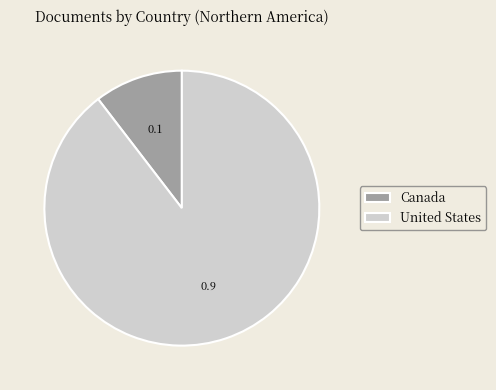

What is the largest slice in the pie chart?

United States